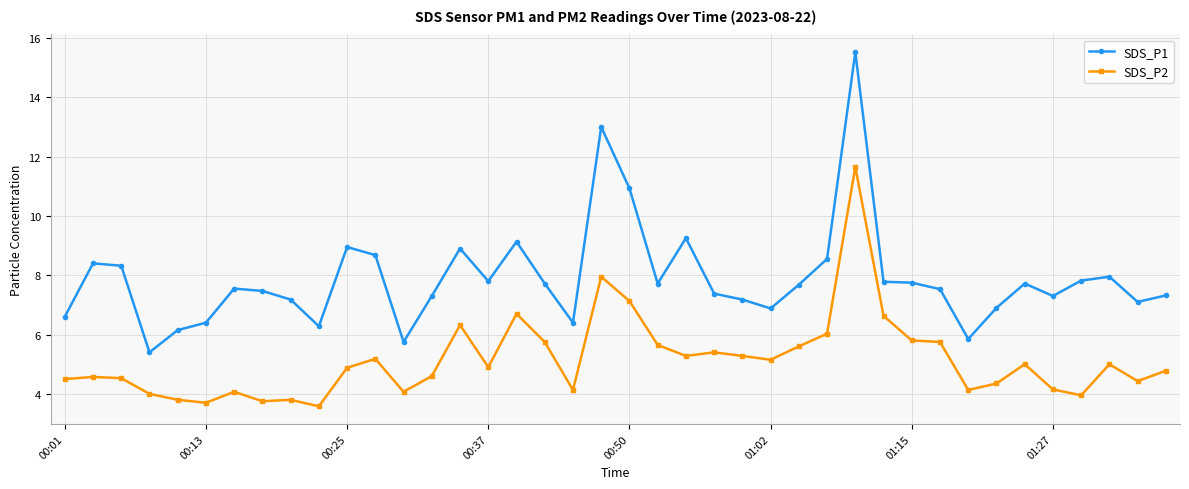

What is the average value of the SDS_P1 series?

7.9